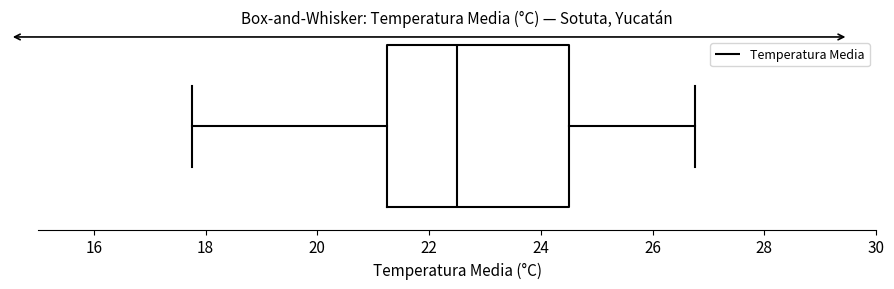

Transcribe this box plot: give where the median line is, the range the box spans, and where the two whiskers end, as read against the x-axis. The values are not printed on the chart, so give them approximately, as read against the axis.

median 22.6, box 21.2 to 24.6, whiskers 17.8 to 26.8